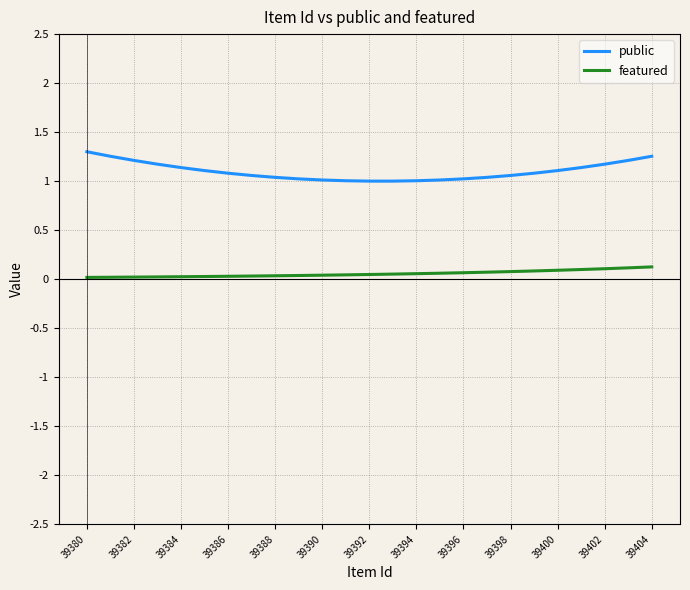

True or false: featured and public cross at least once.

False